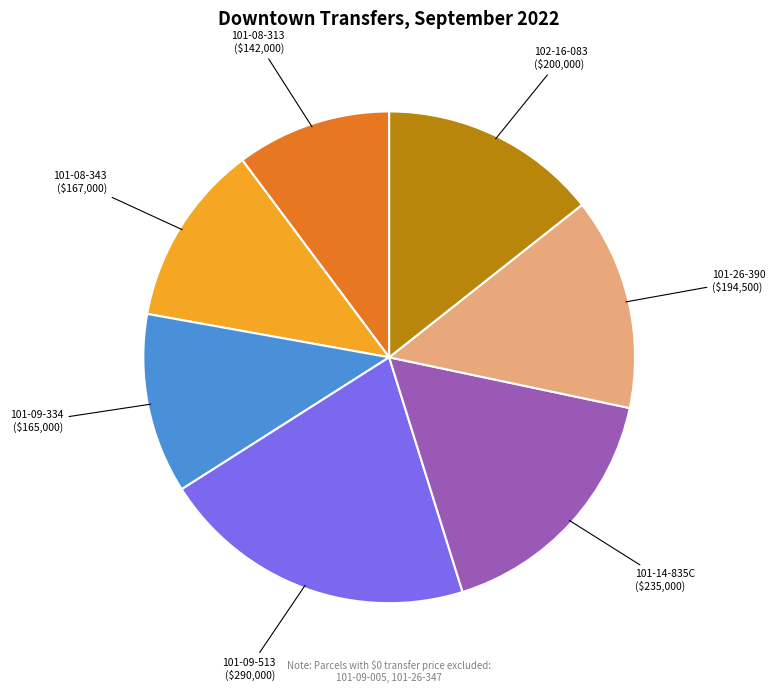

Which category has the smallest portion of the pie?

101-08-313 ($142,000)